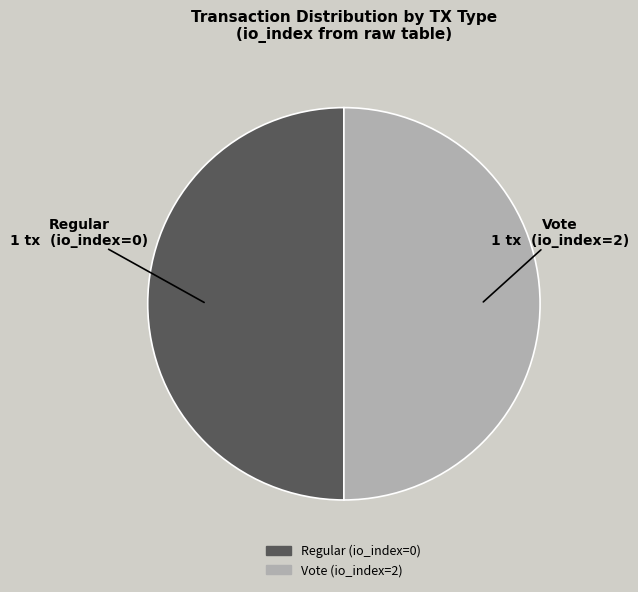

Approximately how many times larger is the value at Vote (io_index=2) compared to Regular (io_index=0)?

1.0